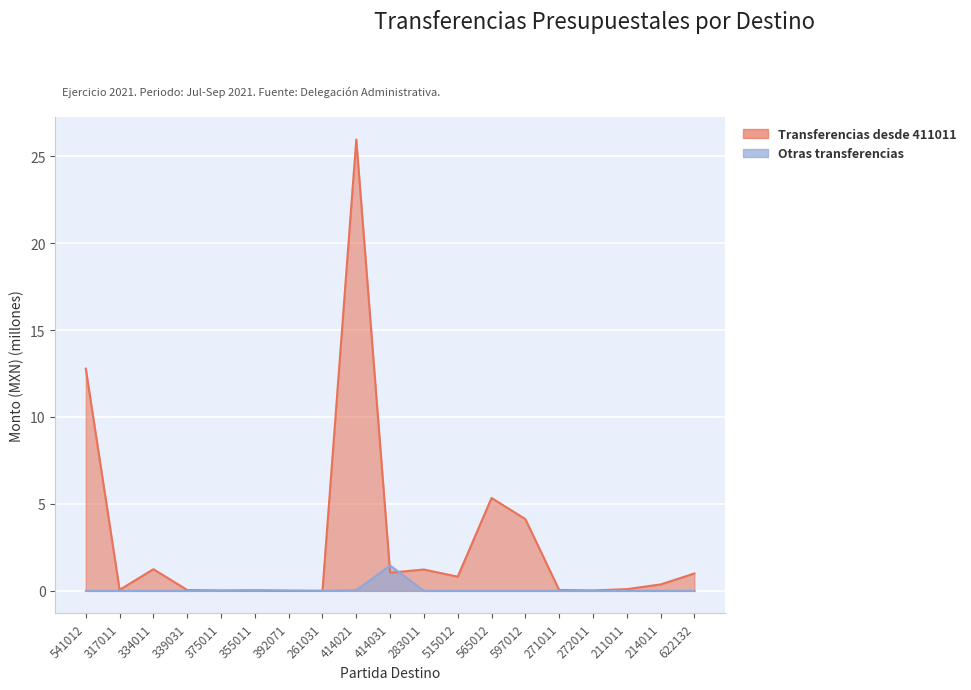

List the labels in order of Otras transferencias value, smallest first.

541012, 317011, 334011, 339031, 283011, 515012, 565012, 597012, 271011, 272011, 211011, 214011, 622132, 261031, 375011, 392071, 414021, 355011, 414031